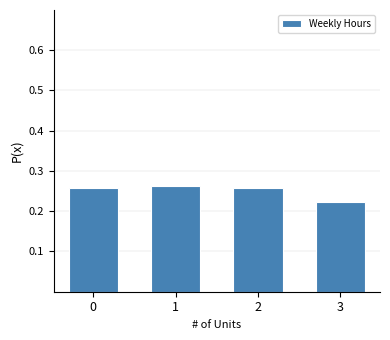

Which category has the lowest value across all series?

3